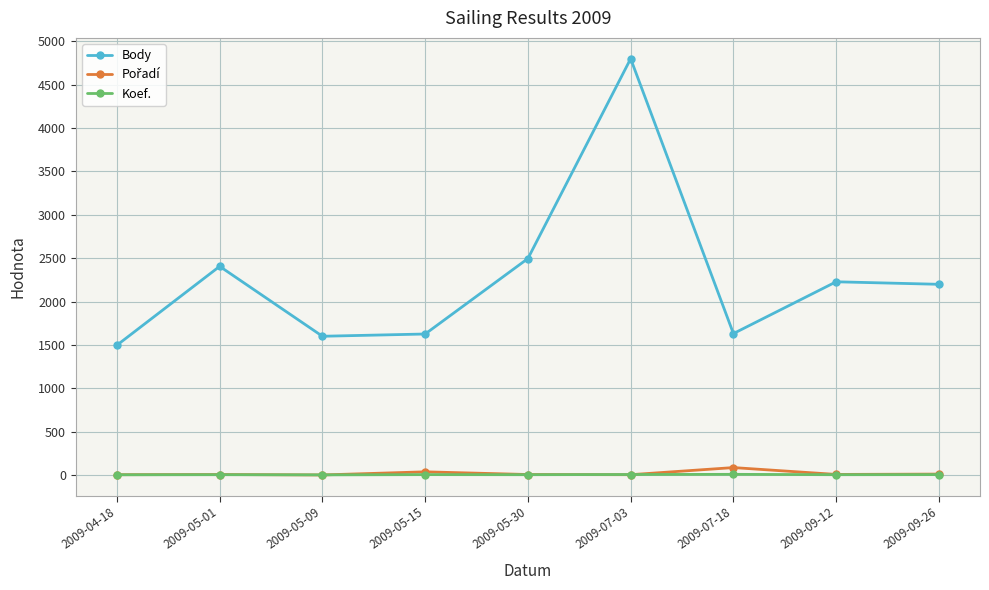

What is the label of the 8th point from the right?

2009-05-01